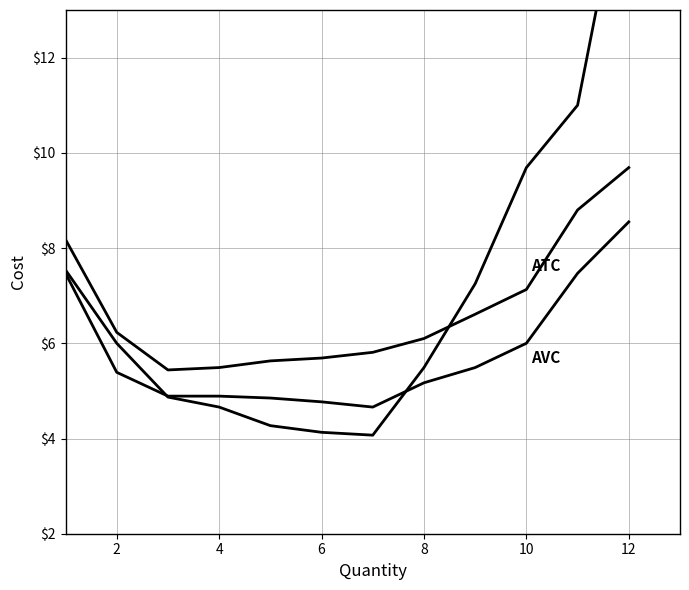

List the series in order of their peak value, lowest first.

AVC, ATC, MC